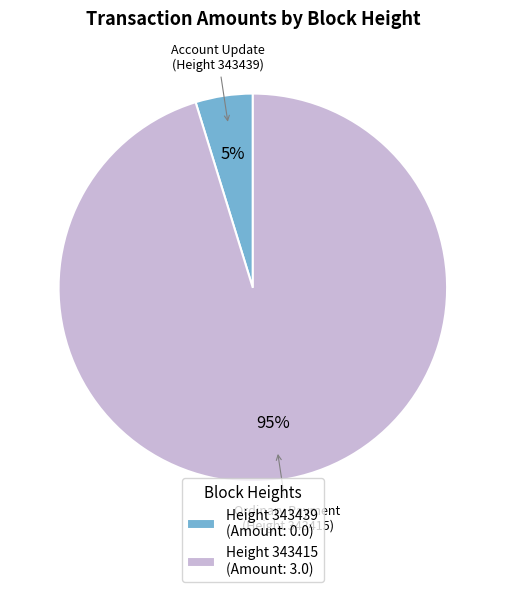

What is the smallest slice in the pie chart?

Height 343439 (Amount: 0.0)